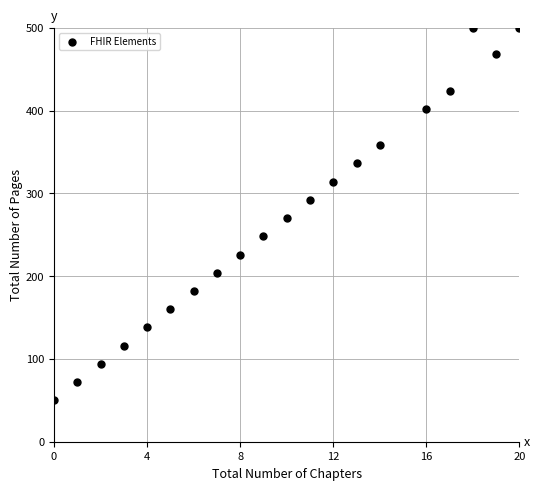

What is the range of Y values (max minus min)?

450